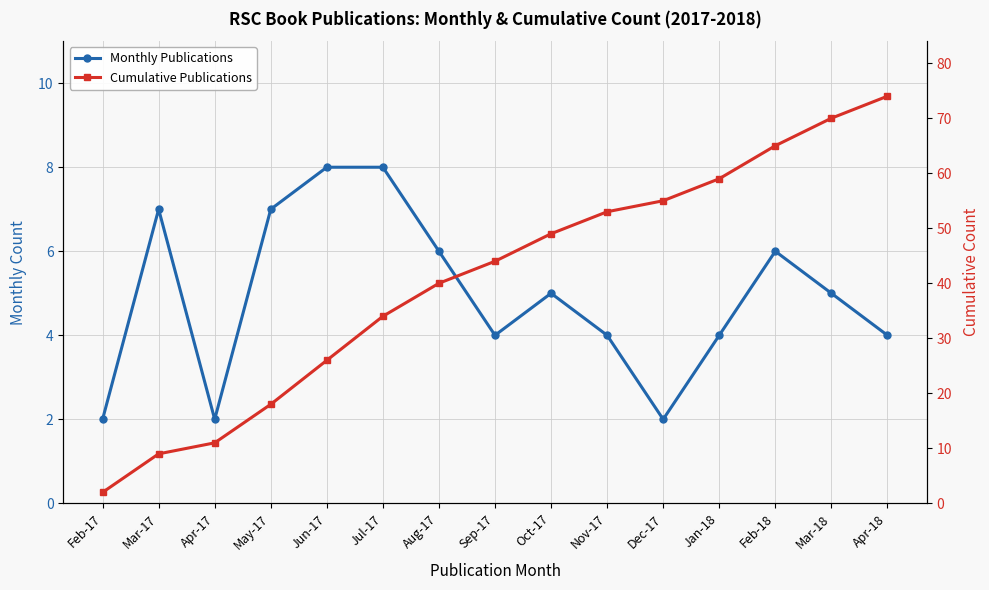

What are all the series names shown in the legend?

Monthly Publications, Cumulative Publications